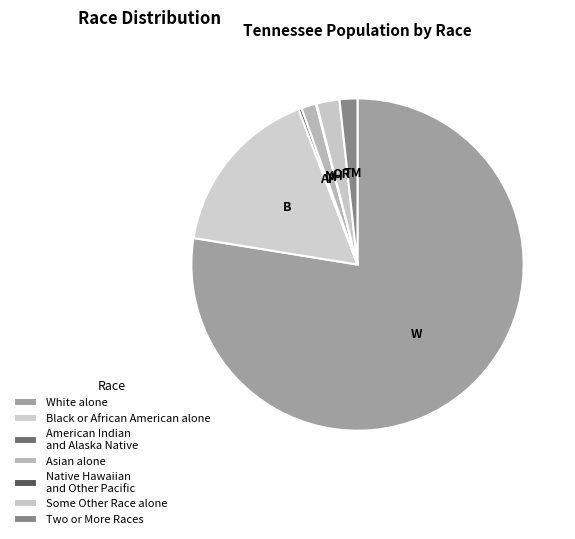

Rank the categories by value from highest to lowest.

White alone, Black or African American alone, Some Other Race alone, Two or More Races, Asian alone, American Indian and Alaska Native, Native Hawaiian and Other Pacific